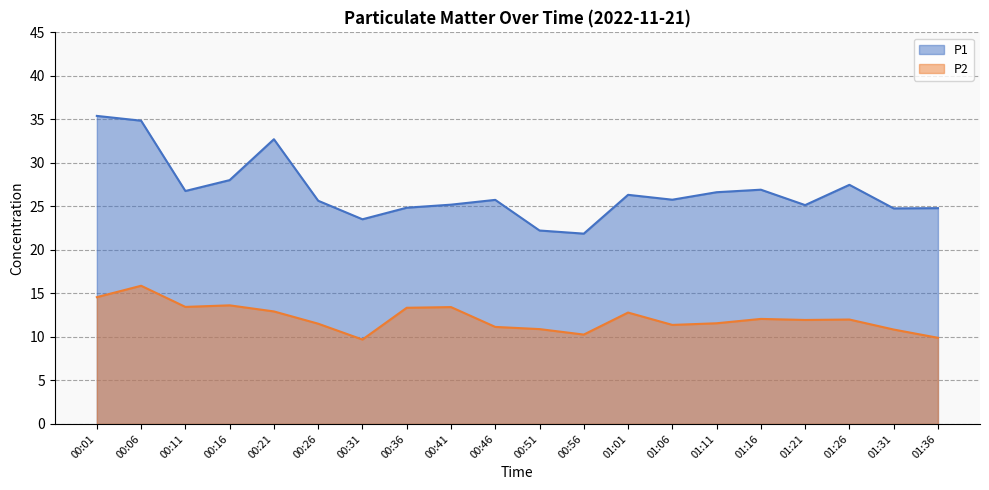

True or false: P1 has more than 1 points higher than both neighbors.

True